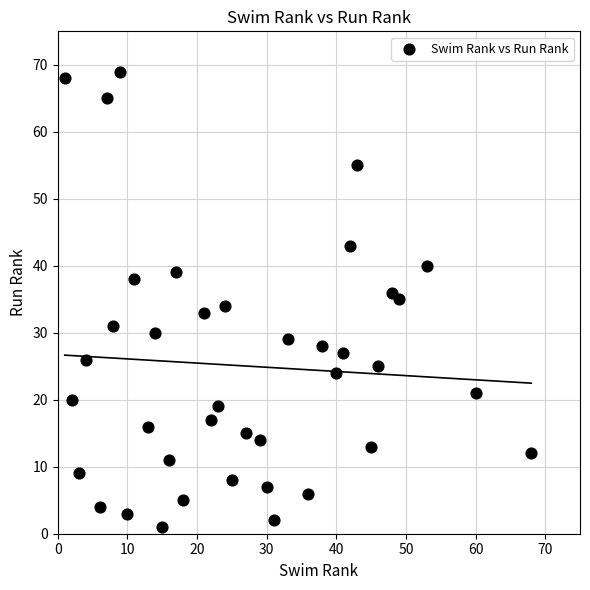

What is the range of Y values (max minus min)?

68